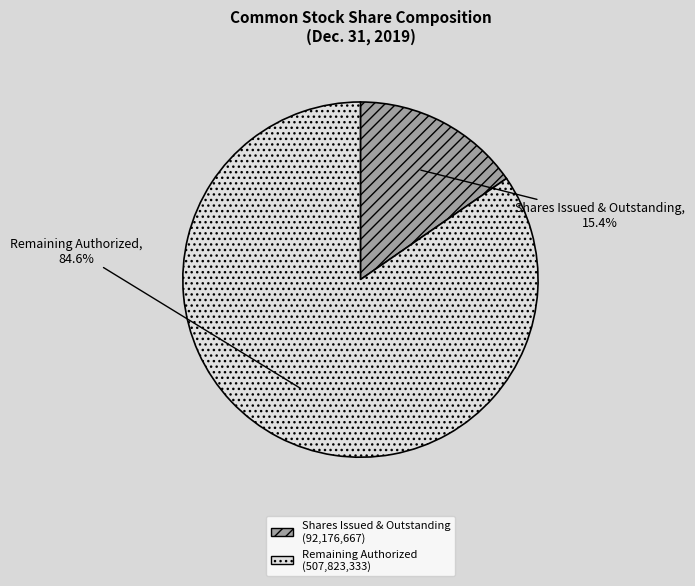

To the nearest percent, what is the difference between the largest and smallest slice percentages?

69%